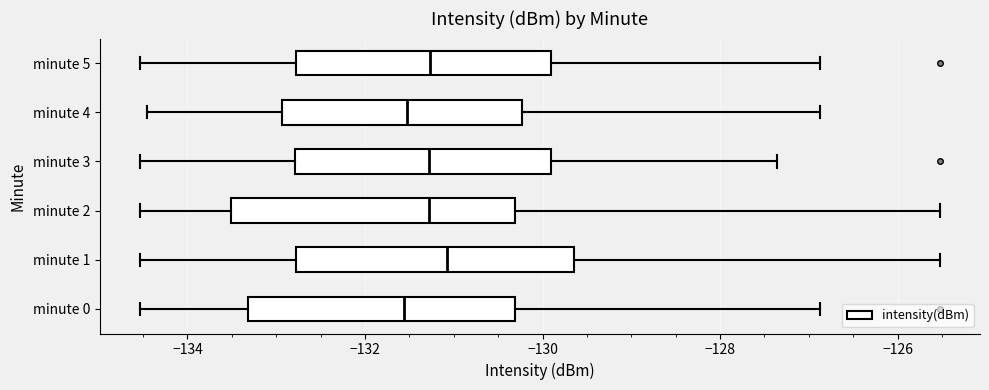

Where is the right edge of the box for minute 4 on the x-axis? The values are not printed on the chart, so give them approximately, as read against the axis.

-130.2